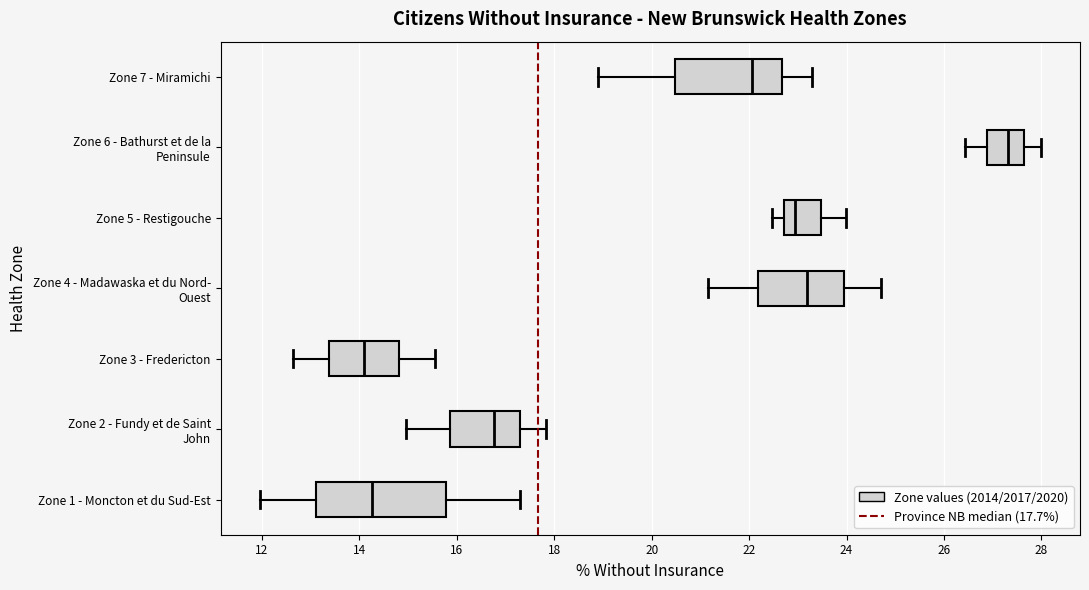

Comparing the boxes themselves (not the whiskers), which one is the widest?

Zone 1 - Moncton et du Sud-Est